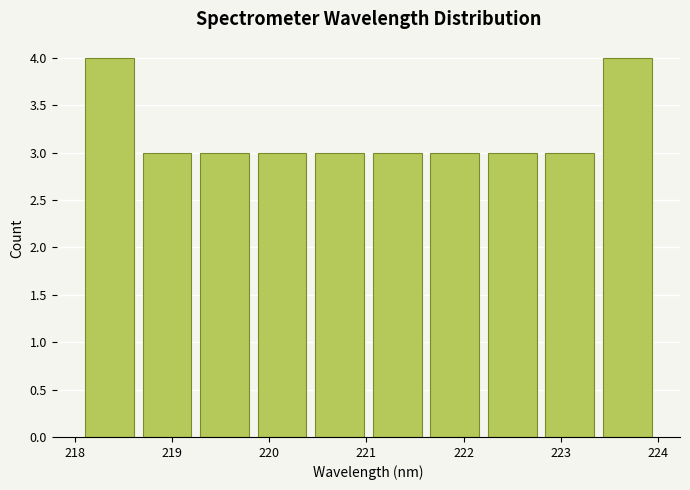

Reading left to right, transcribe this chart: for each bar, give the range it covers on the x-axis and its height. Neither the bar edges nor the heights are printed on the chart, so give them approximately, as read against the axes.

218.1 to 218.7: 4
218.7 to 219.2: 3
219.2 to 219.8: 3
219.8 to 220.4: 3
220.4 to 221.0: 3
221.0 to 221.6: 3
221.6 to 222.2: 3
222.2 to 222.8: 3
222.8 to 223.4: 3
223.4 to 224.0: 4